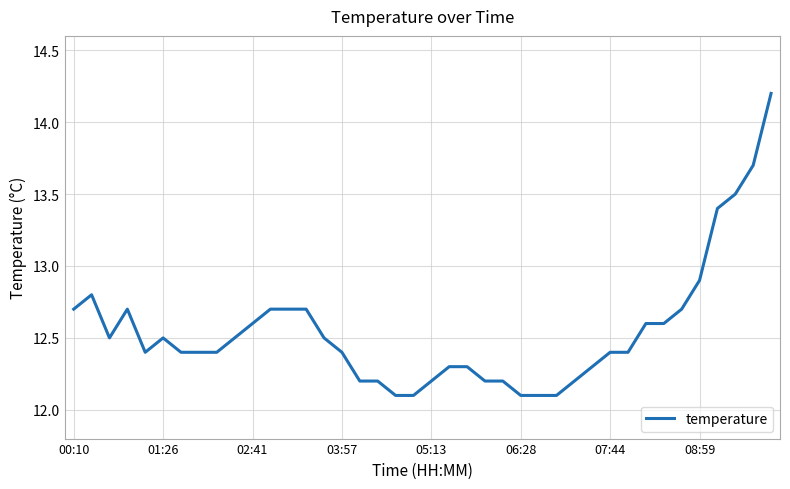

What is the maximum value shown in the chart?

14.2